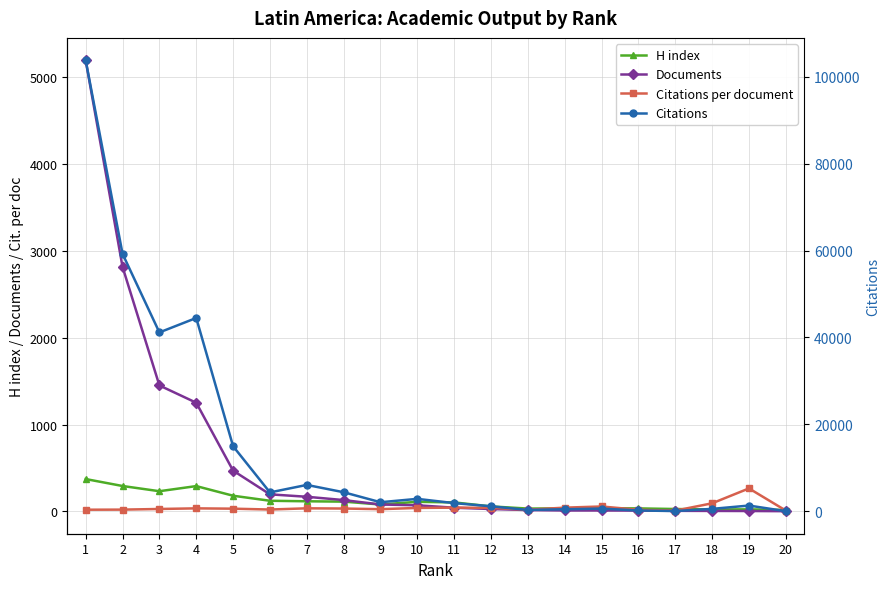

List the series in order of their peak value, highest first.

Citations, Documents, H index, Citations per document